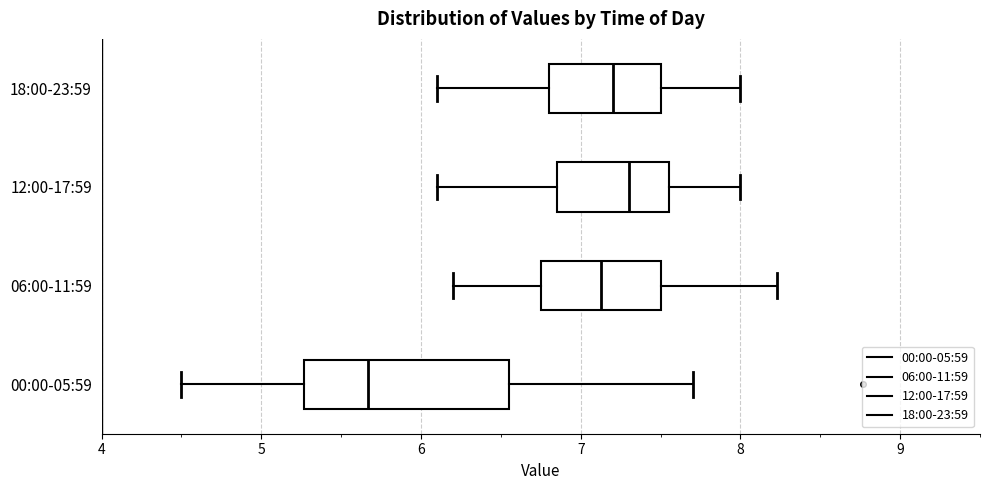

Which box is the widest, from its left edge to its right edge?

00:00-05:59